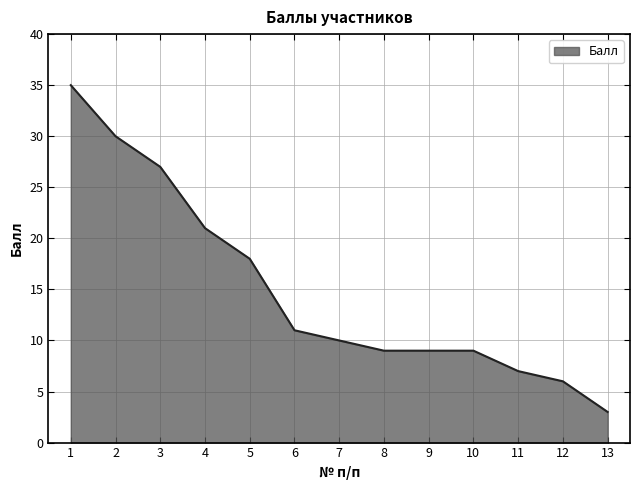

Is it true that the value at 6 is 3?

False